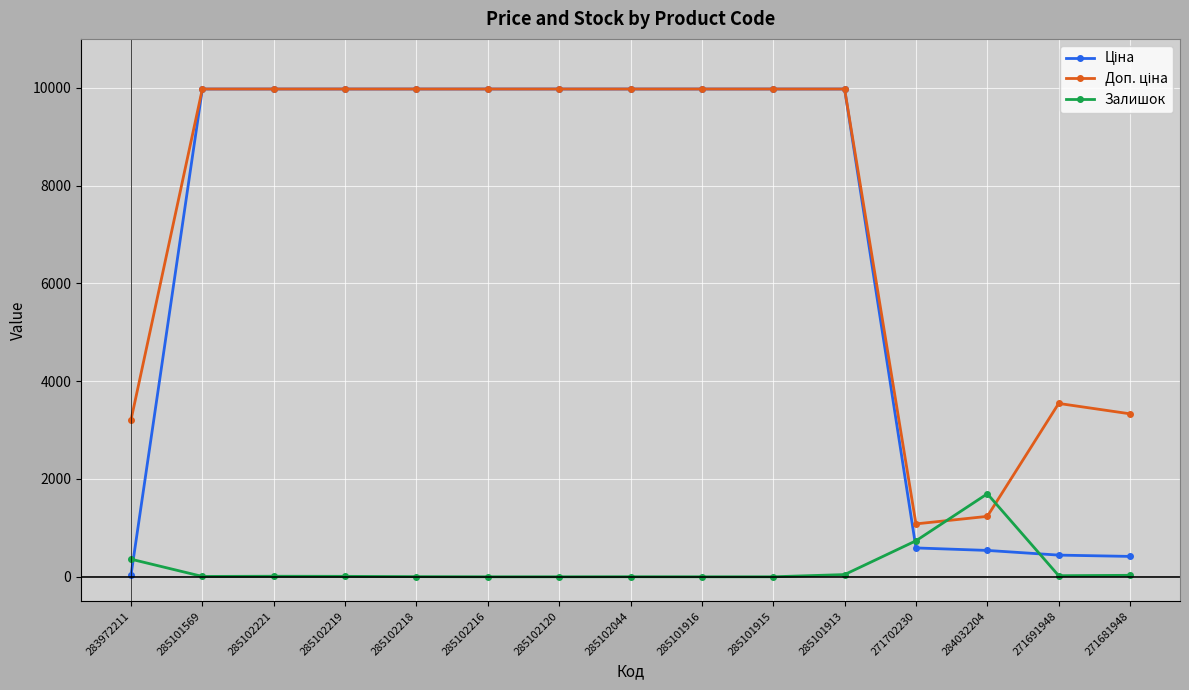

What is the difference between the highest and lowest values at 284032204?

1158.0